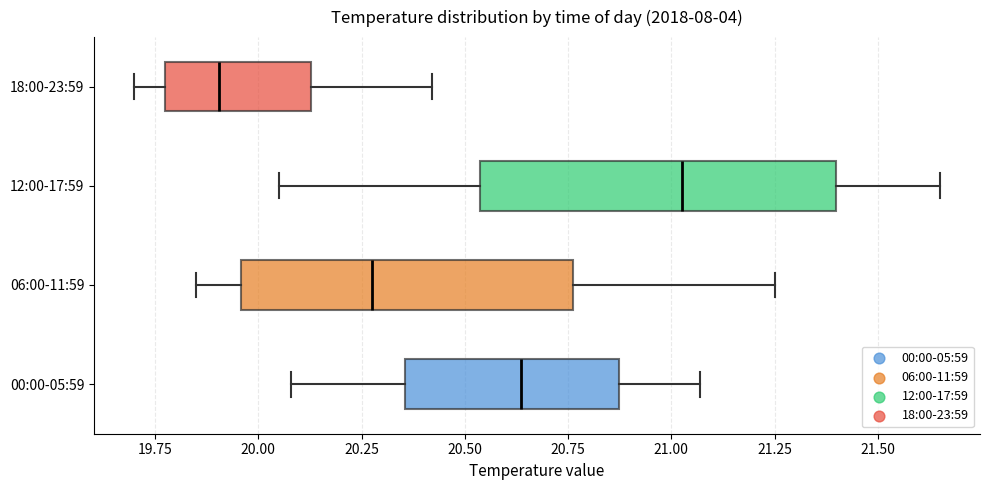

Reading bottom to top, read every box against the x-axis: the position of its median line, the range the box covers, and the ends of its whiskers. The values are not printed on the chart, so give them approximately, as read against the axis.

00:00-05:59: median 20.65, box 20.35 to 20.85, whiskers 20.10 to 21.05
06:00-11:59: median 20.30, box 19.95 to 20.75, whiskers 19.85 to 21.25
12:00-17:59: median 21.05, box 20.55 to 21.40, whiskers 20.05 to 21.65
18:00-23:59: median 19.90, box 19.80 to 20.15, whiskers 19.70 to 20.40